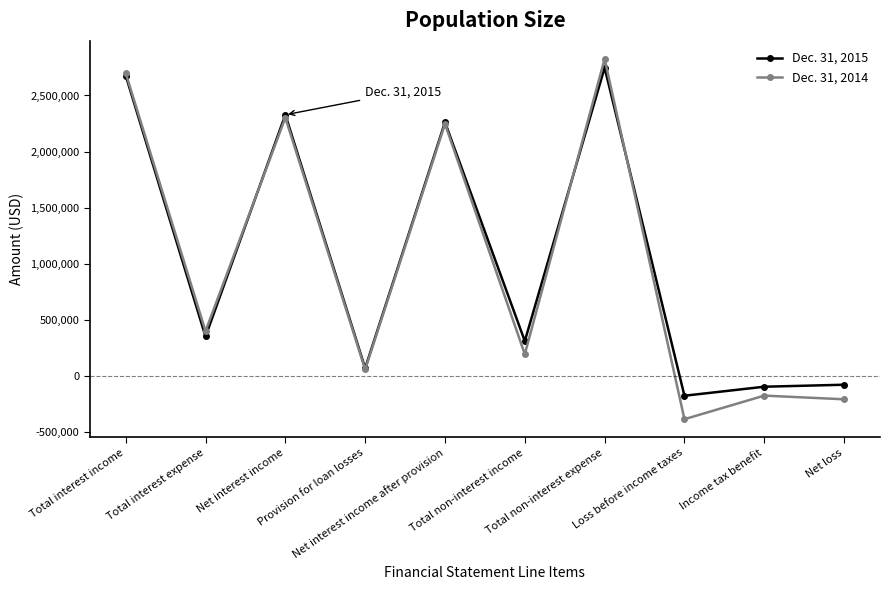

What is the value of the Dec. 31, 2015 point at the 1st from the left?

2678056